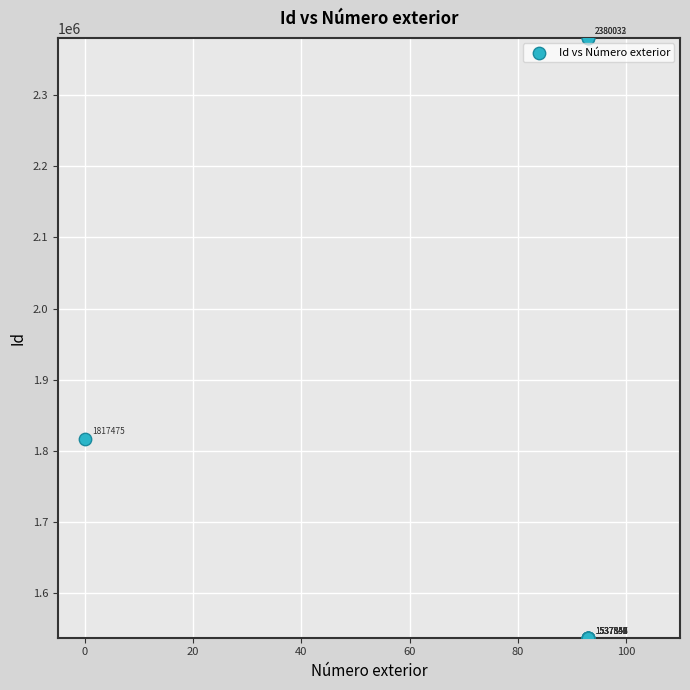

What Y value in the scatter plot is closest to 1958939?

1817475